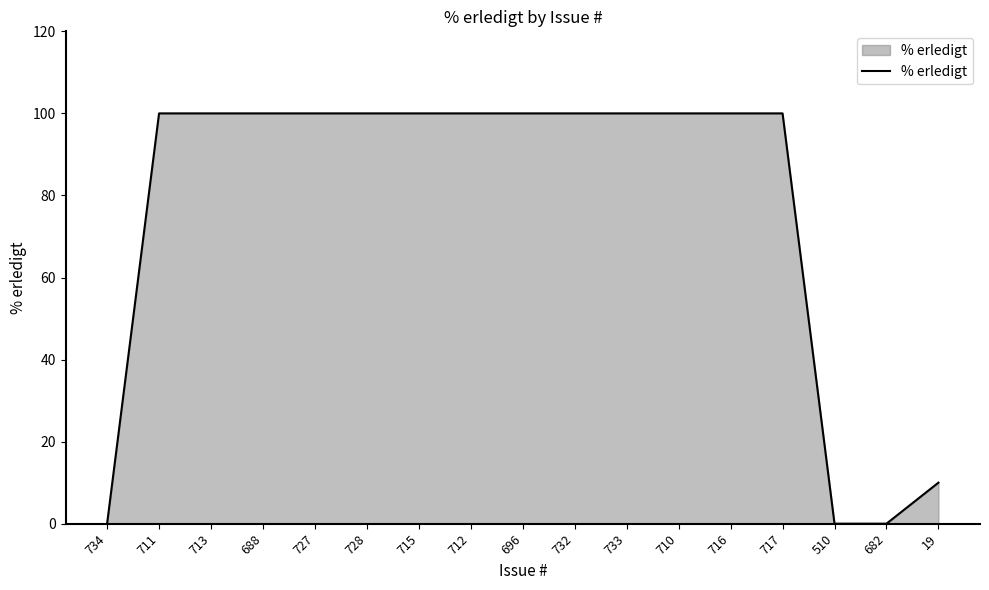

Is it true that the value at 682 is 40?

False